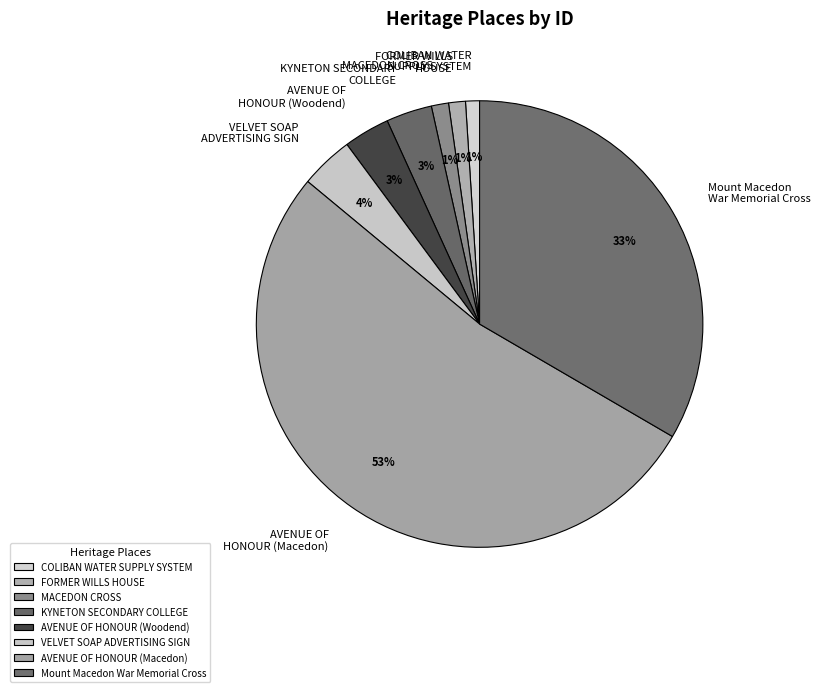

To the nearest percent, what is the difference between the KYNETON SECONDARY COLLEGE and MACEDON CROSS slice percentages?

2%